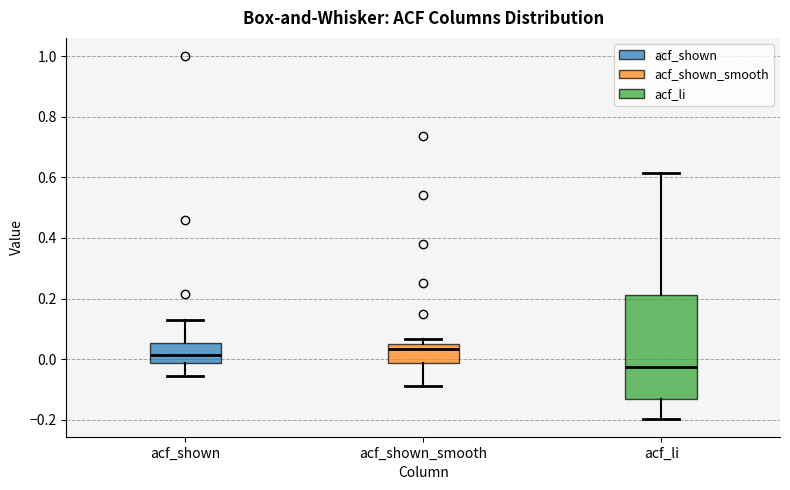

Reading left to right, transcribe this box plot: for each box, give where its median line is, the range the box spans, and where its two whiskers end, as read against the y-axis. The values are not printed on the chart, so give them approximately, as read against the axis.

acf_shown: median 0.02, box -0.02 to 0.06, whiskers -0.06 to 0.12
acf_shown_smooth: median 0.04, box -0.02 to 0.06, whiskers -0.08 to 0.06 (just above the box's upper edge)
acf_li: median -0.02, box -0.12 to 0.22, whiskers -0.20 to 0.62